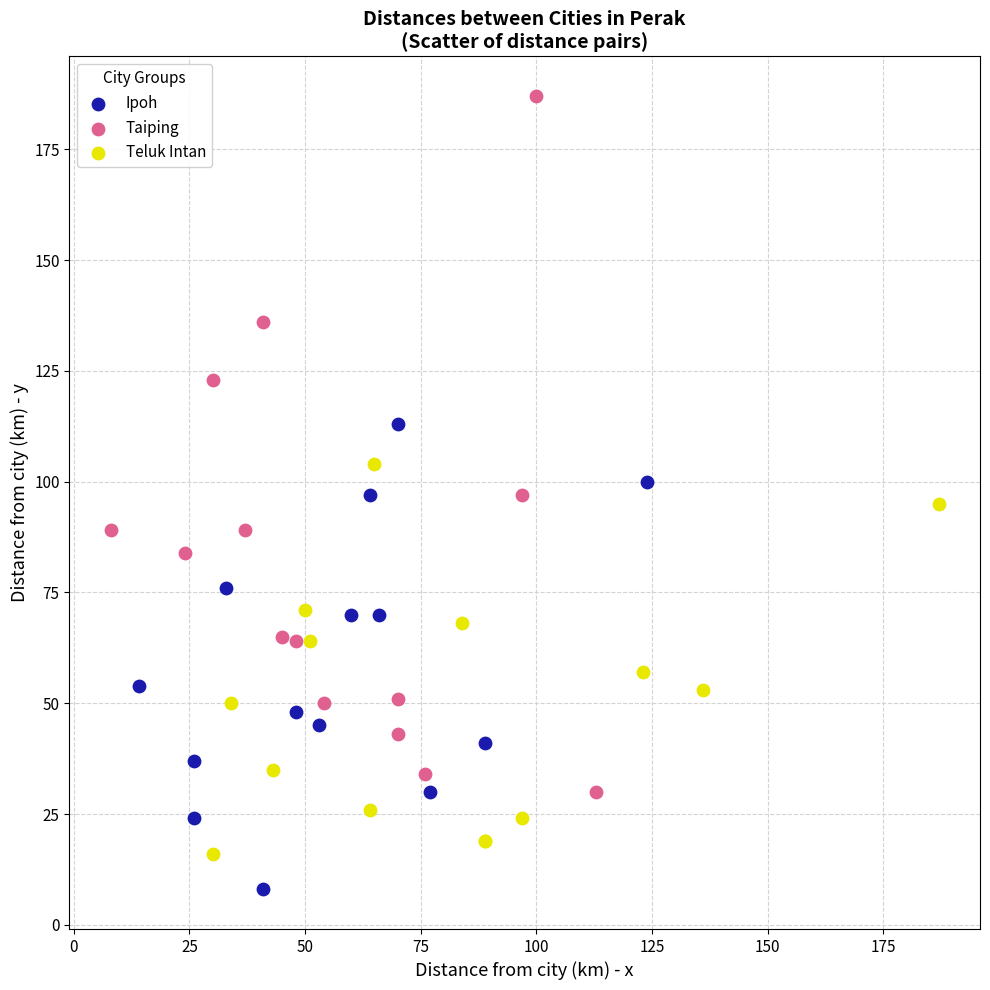

Which series contains the lowest Y value?

Ipoh